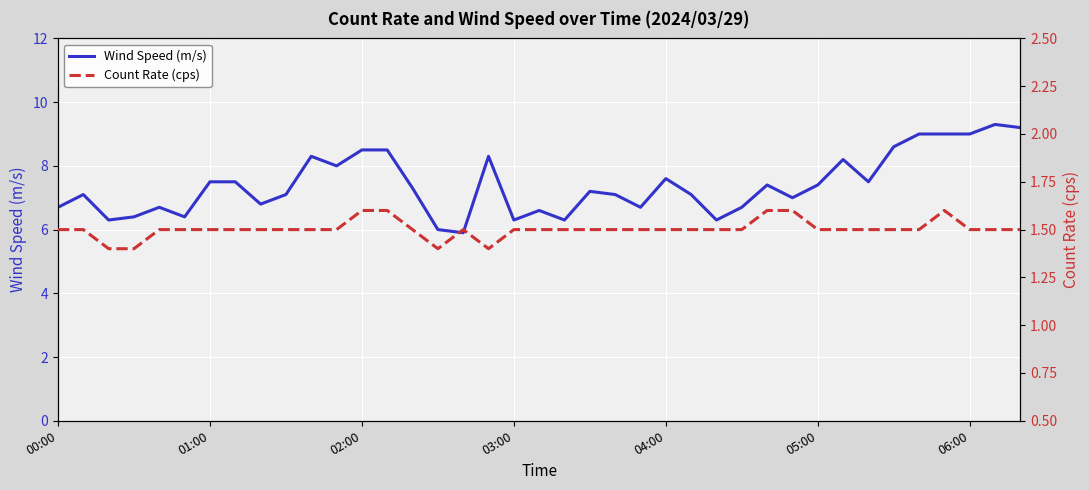

How many series are shown in this chart?

2